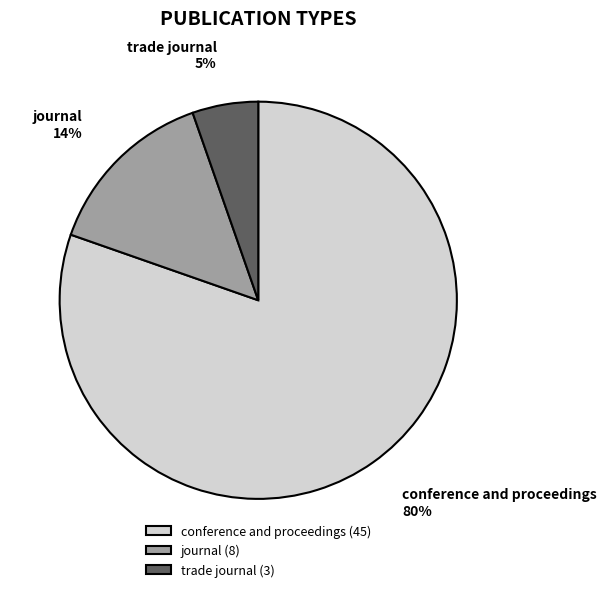

What percentage is the trade journal slice, to the nearest percent?

5%